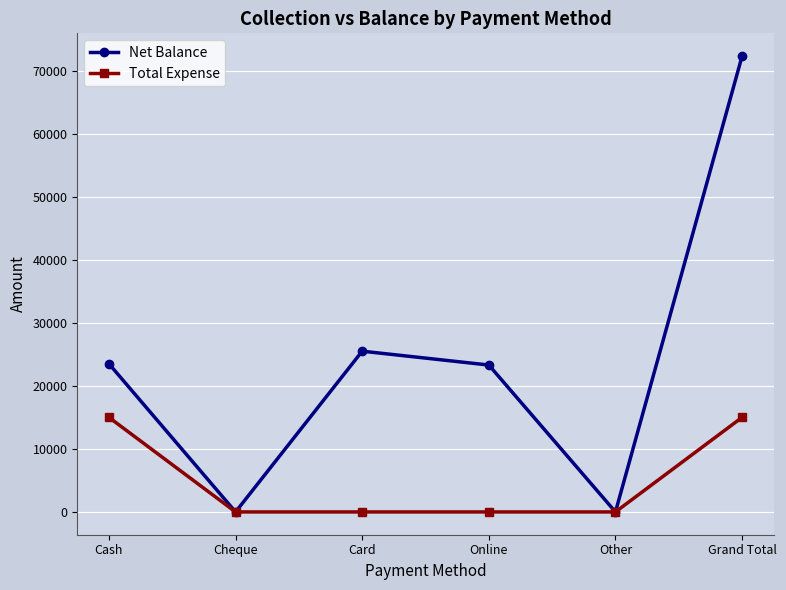

What is the label of the 4th point from the left?

Online